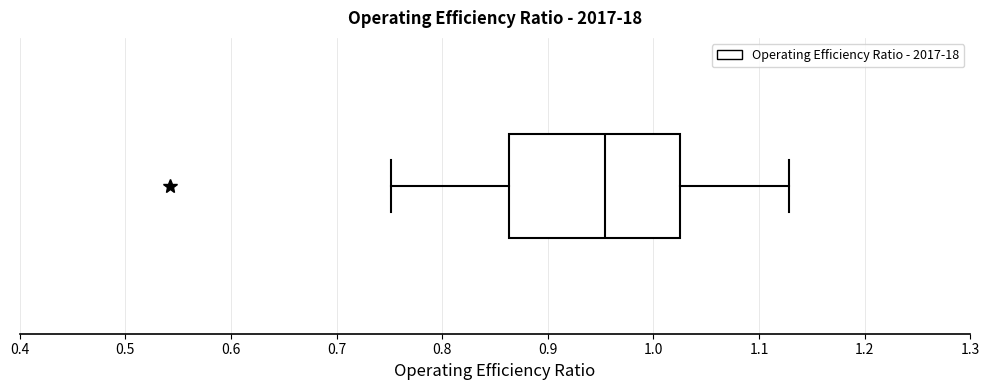

Read this box plot against the x-axis: the position of the median line, the range covered by the box, and the ends of both whiskers. The values are not printed on the chart, so give them approximately, as read against the axis.

median 0.95, box 0.86 to 1.03, whiskers 0.75 to 1.13